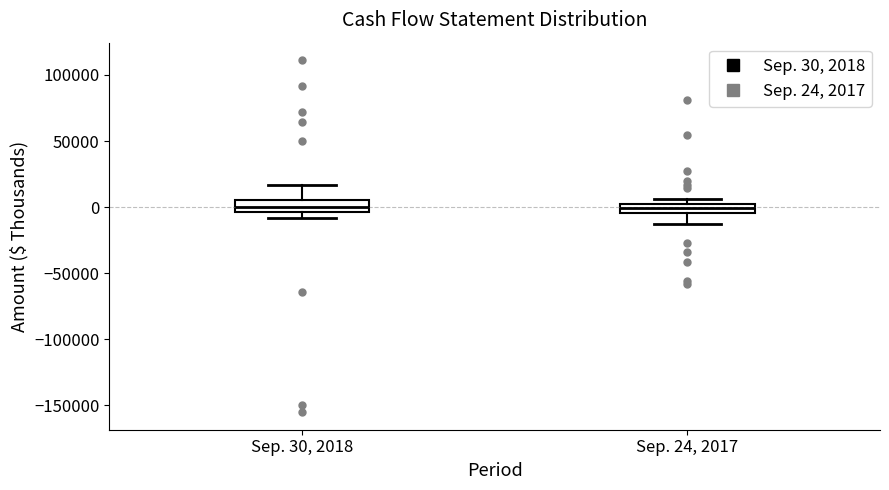

Where is the lower edge of the box for Sep. 30, 2018 on the y-axis? The values are not printed on the chart, so give them approximately, as read against the axis.

-5000